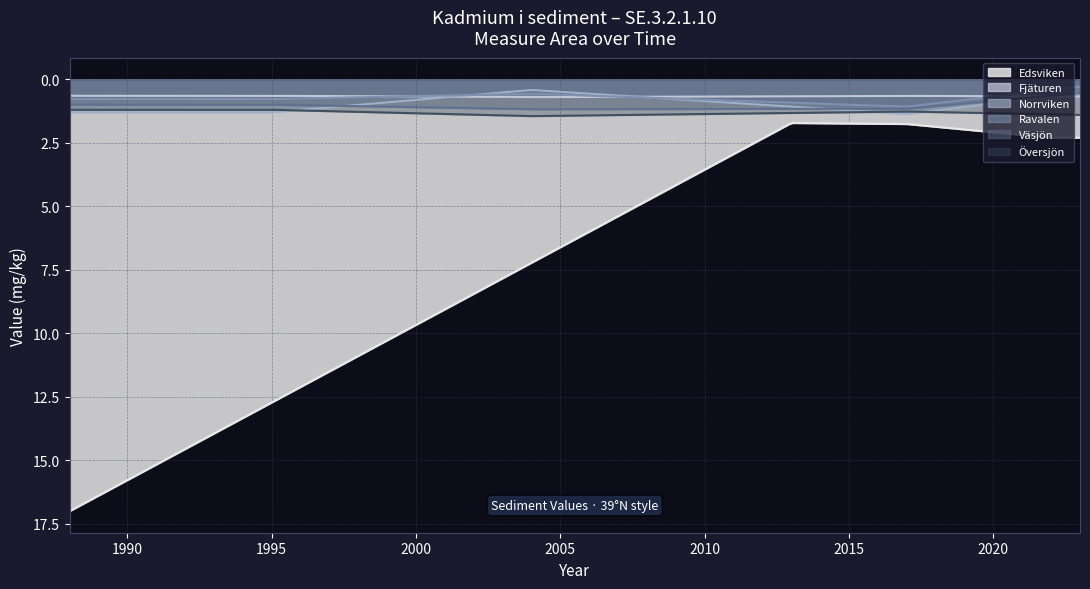

What is the sum of the Fjäturen values at 1 and 2?

1.4